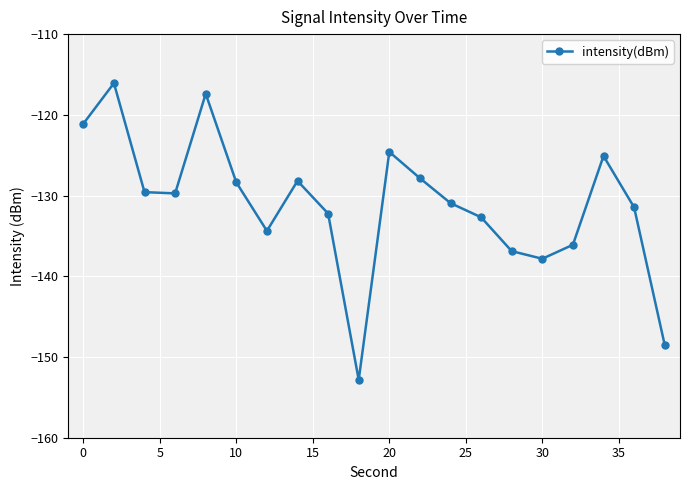

What is the value of the 3rd point from the left?

-129.6